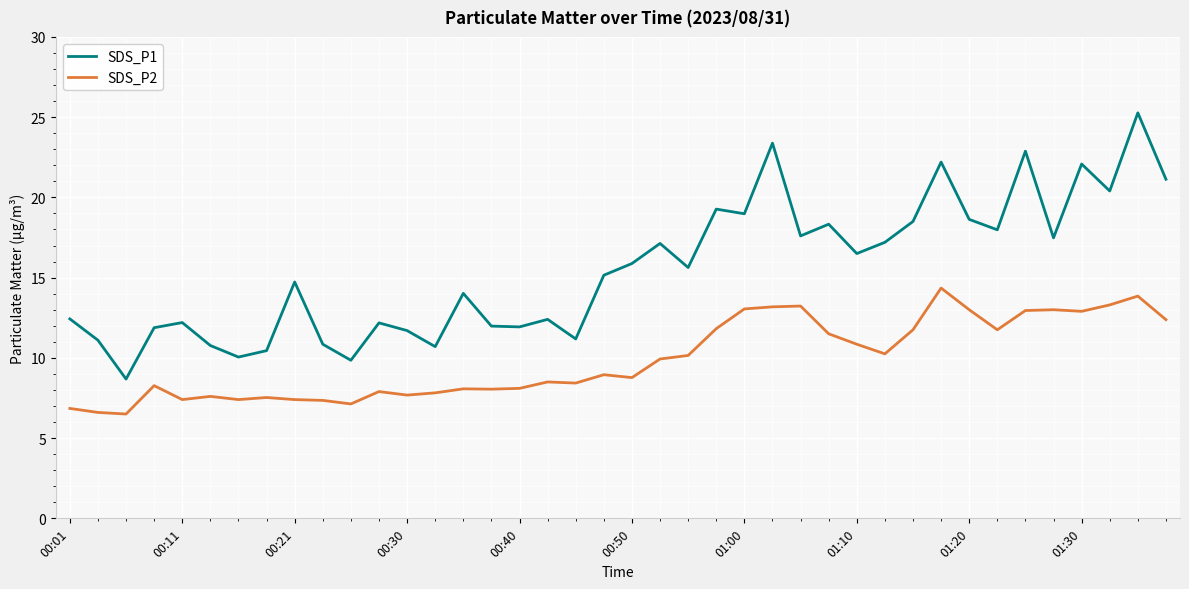

Which series has the largest range (max minus min)?

SDS_P1